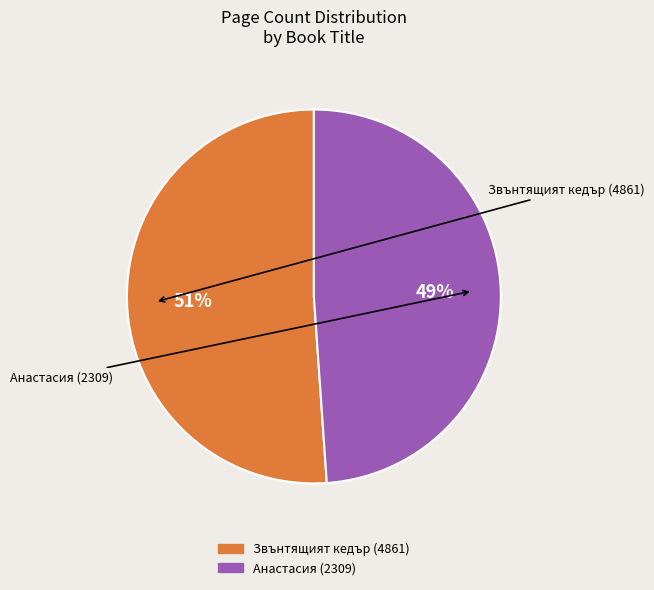

Which slice is the smallest?

Анастасия (2309)